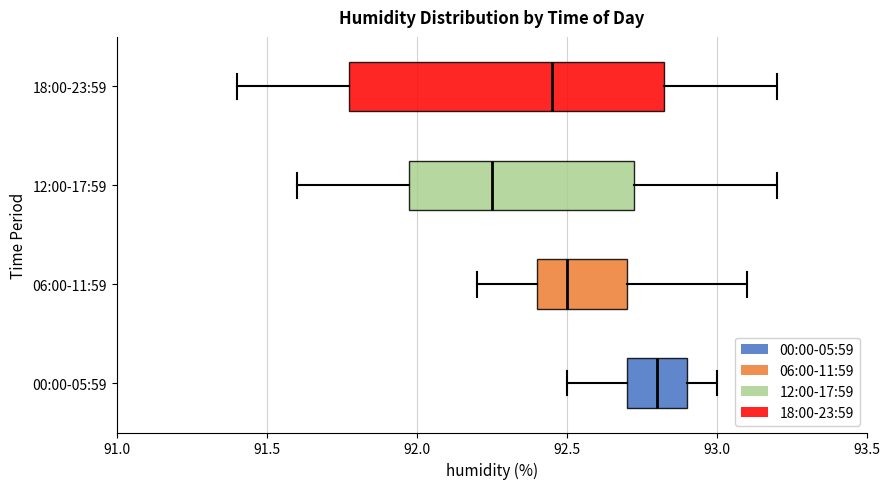

Reading bottom to top, read every box against the x-axis: the position of its median line, the range the box covers, and the ends of its whiskers. The values are not printed on the chart, so give them approximately, as read against the axis.

00:00-05:59: median 92.80, box 92.70 to 92.90, whiskers 92.50 to 93.00
06:00-11:59: median 92.50, box 92.40 to 92.70, whiskers 92.20 to 93.10
12:00-17:59: median 92.25, box 92.00 to 92.75, whiskers 91.60 to 93.20
18:00-23:59: median 92.45, box 91.80 to 92.85, whiskers 91.40 to 93.20